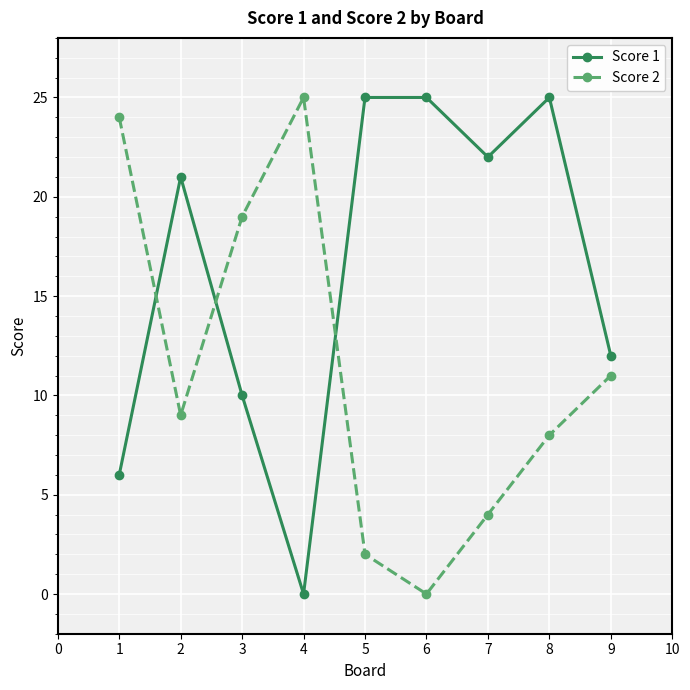

At which label does Score 1 reach its minimum?

4